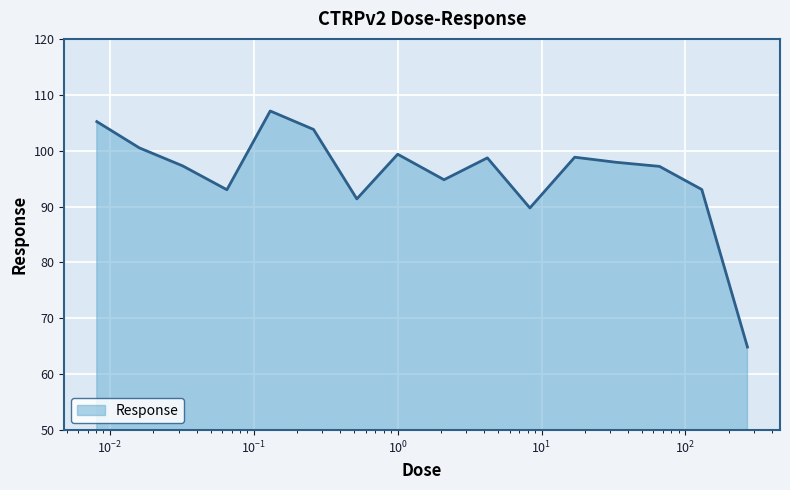

What is the minimum value shown in the chart?

64.9